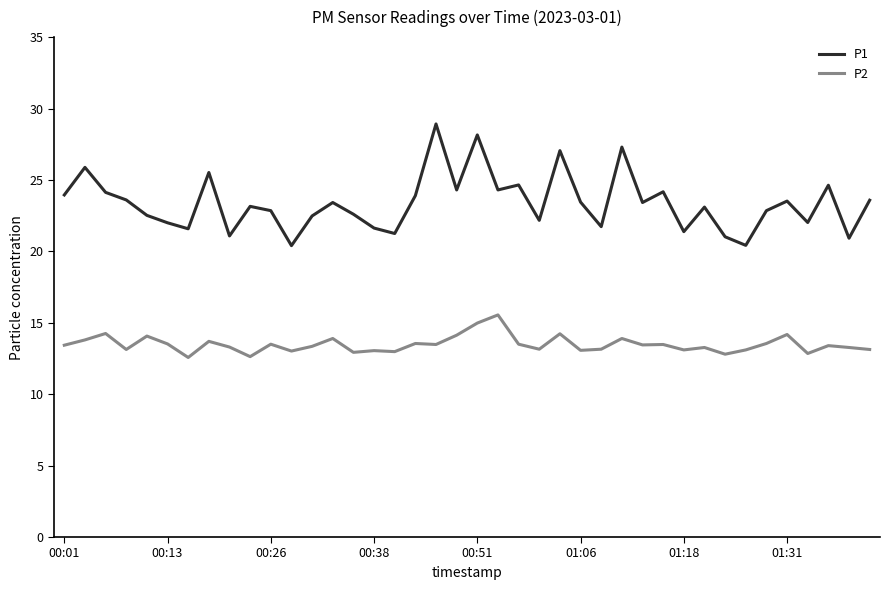

Which series has the widest spread of values?

P1